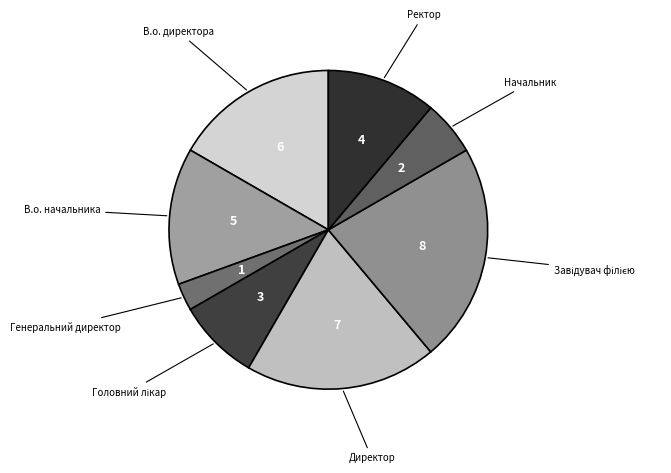

Count the number of slices in the pie.

8